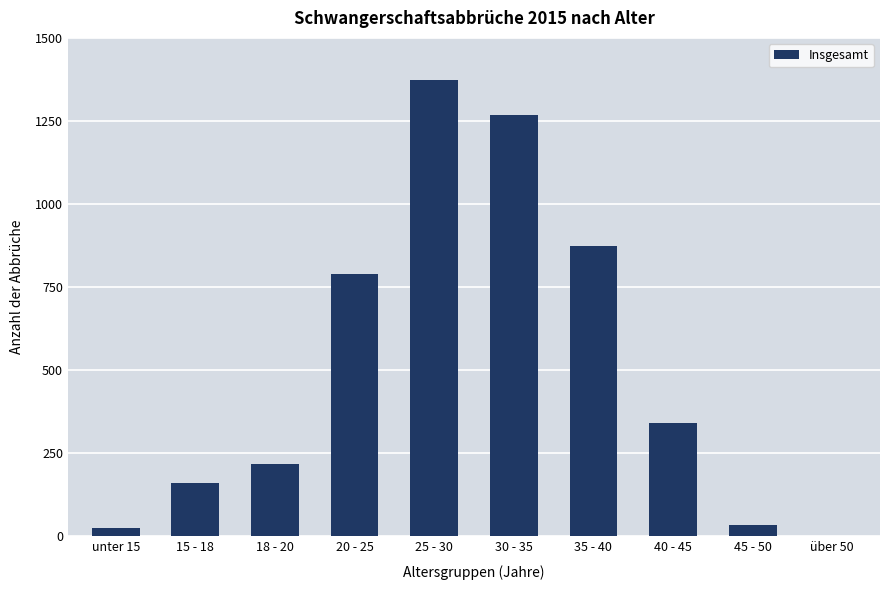

Reading right to left, what are all the values shown in this chart?

1	33	341	874	1268	1372	789	219	160	26